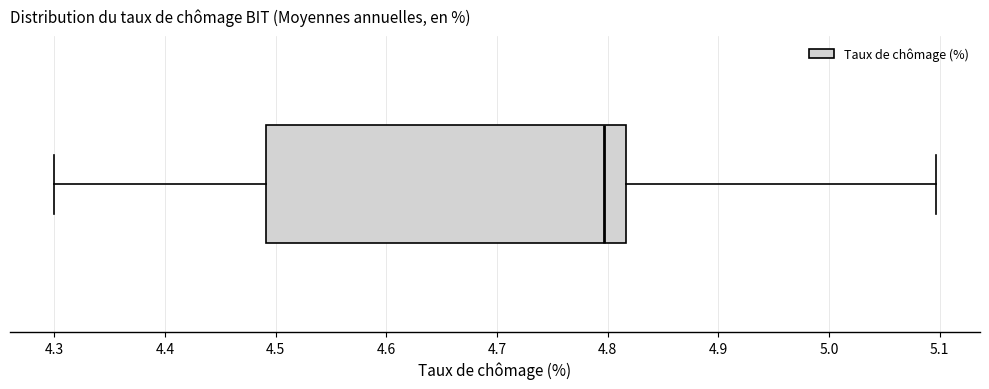

Transcribe this box plot: give where the median line is, the range the box spans, and where the two whiskers end, as read against the x-axis. The values are not printed on the chart, so give them approximately, as read against the axis.

median 4.80, box 4.49 to 4.82, whiskers 4.30 to 5.10